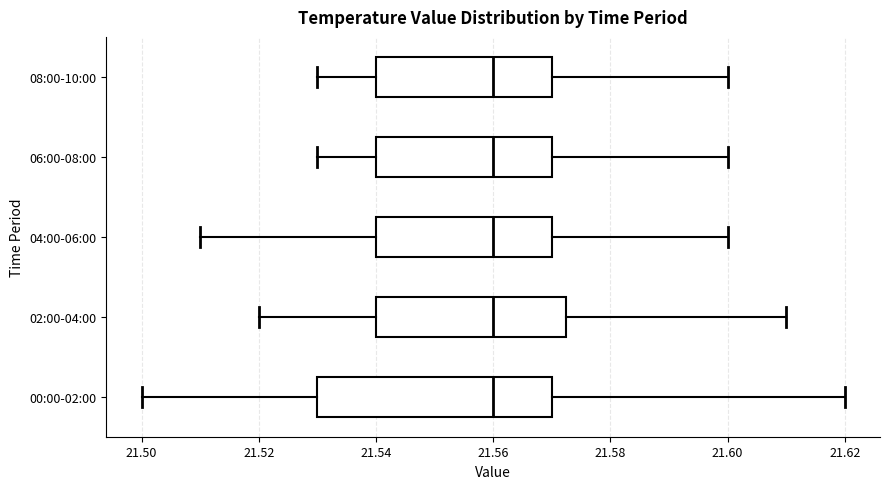

Which box is the widest, from its left edge to its right edge?

00:00-02:00